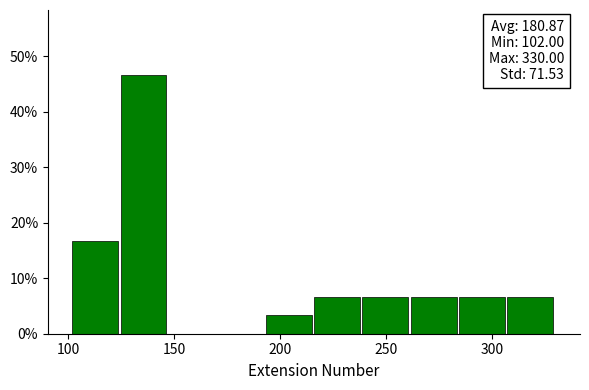

Which range on the x-axis has the tallest bar?

125 to 150